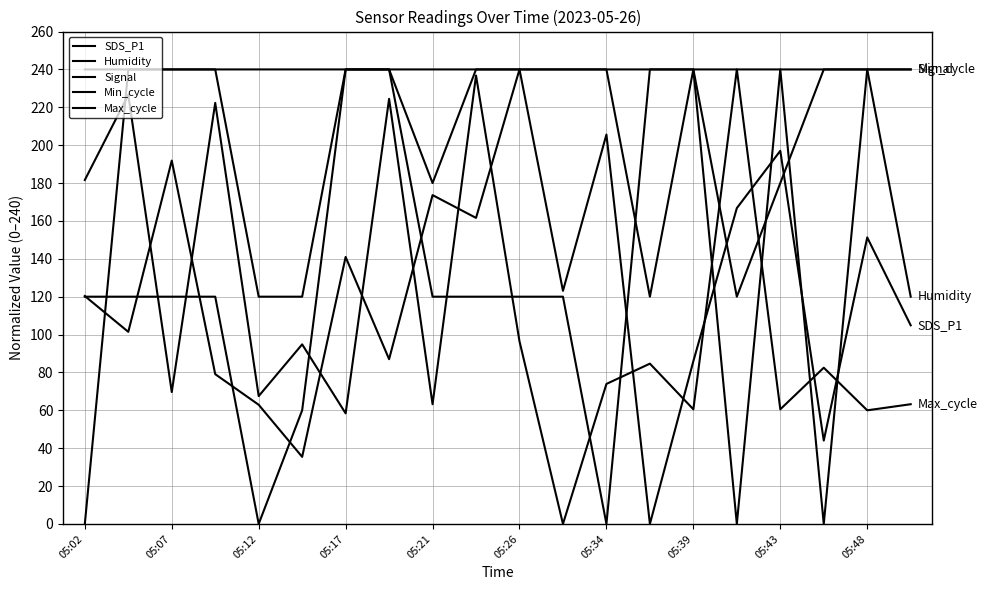

Where do SDS_P1 and Humidity first cross each other?

05:02 and 05:07